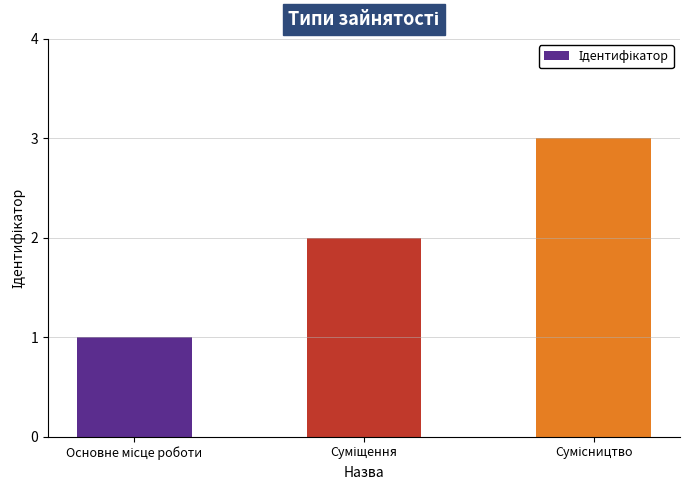

Count the number of data series in this chart.

1